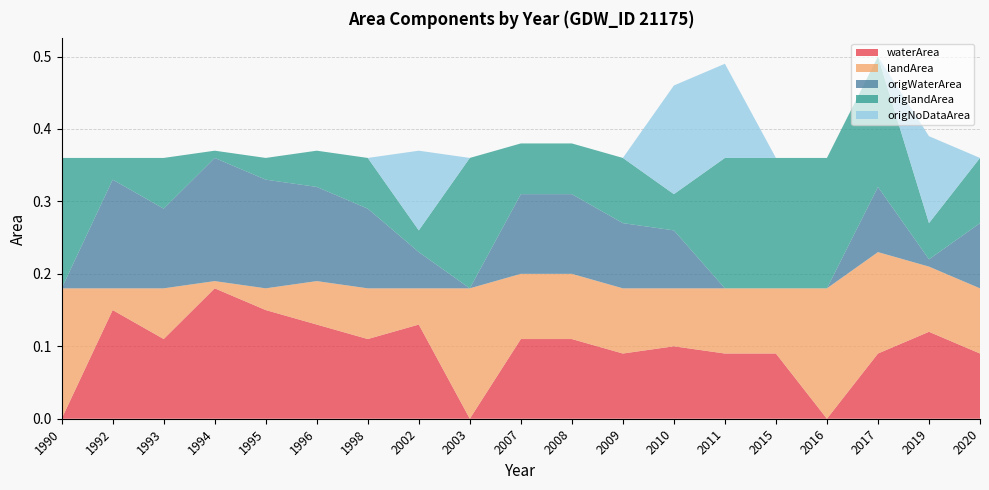

Reading right to left, transcribe all the data shown in this chart.

waterArea: 2020=0.1	2019=0.1	2017=0.1	2016=0.0	2015=0.1	2011=0.1	2010=0.1	2009=0.1	2008=0.1	2007=0.1	2003=0.0	2002=0.1	1998=0.1	1996=0.1	1995=0.1	1994=0.2	1993=0.1	1992=0.1	1990=0.0
landArea: 2020=0.1	2019=0.1	2017=0.1	2016=0.2	2015=0.1	2011=0.1	2010=0.1	2009=0.1	2008=0.1	2007=0.1	2003=0.2	2002=0.1	1998=0.1	1996=0.1	1995=0.0	1994=0.0	1993=0.1	1992=0.0	1990=0.2
origWaterArea: 2020=0.1	2019=0.0	2017=0.1	2016=0.0	2015=0.0	2011=0.0	2010=0.1	2009=0.1	2008=0.1	2007=0.1	2003=0.0	2002=0.1	1998=0.1	1996=0.1	1995=0.1	1994=0.2	1993=0.1	1992=0.1	1990=0.0
origlandArea: 2020=0.1	2019=0.1	2017=0.2	2016=0.2	2015=0.2	2011=0.2	2010=0.1	2009=0.1	2008=0.1	2007=0.1	2003=0.2	2002=0.0	1998=0.1	1996=0.1	1995=0.0	1994=0.0	1993=0.1	1992=0.0	1990=0.2
origNoDataArea: 2020=0.0	2019=0.1	2017=0.0	2016=0.0	2015=0.0	2011=0.1	2010=0.1	2009=0.0	2008=0.0	2007=0.0	2003=0.0	2002=0.1	1998=0.0	1996=0.0	1995=0.0	1994=0.0	1993=0.0	1992=0.0	1990=0.0